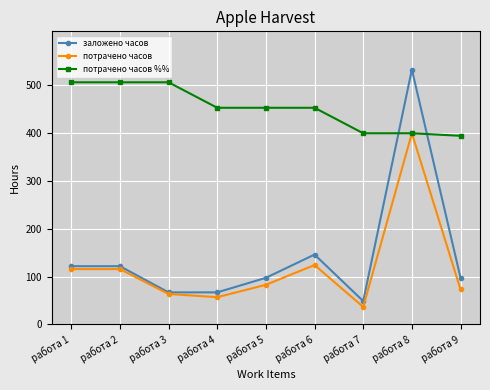

How many lines are shown in the chart?

3